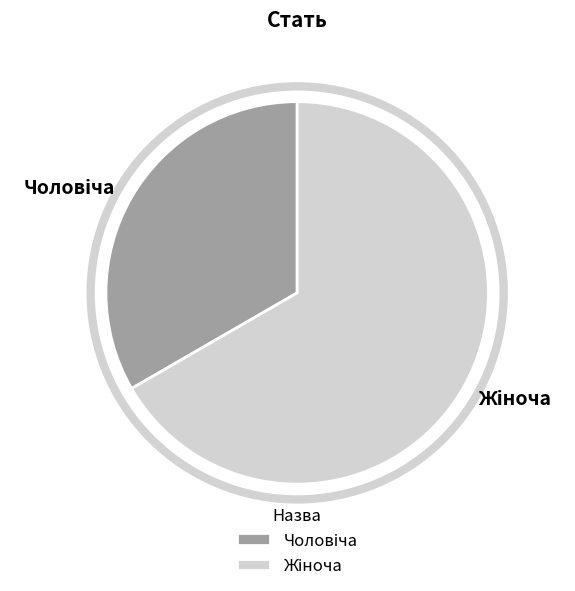

Does any single category account for the majority?

Yes